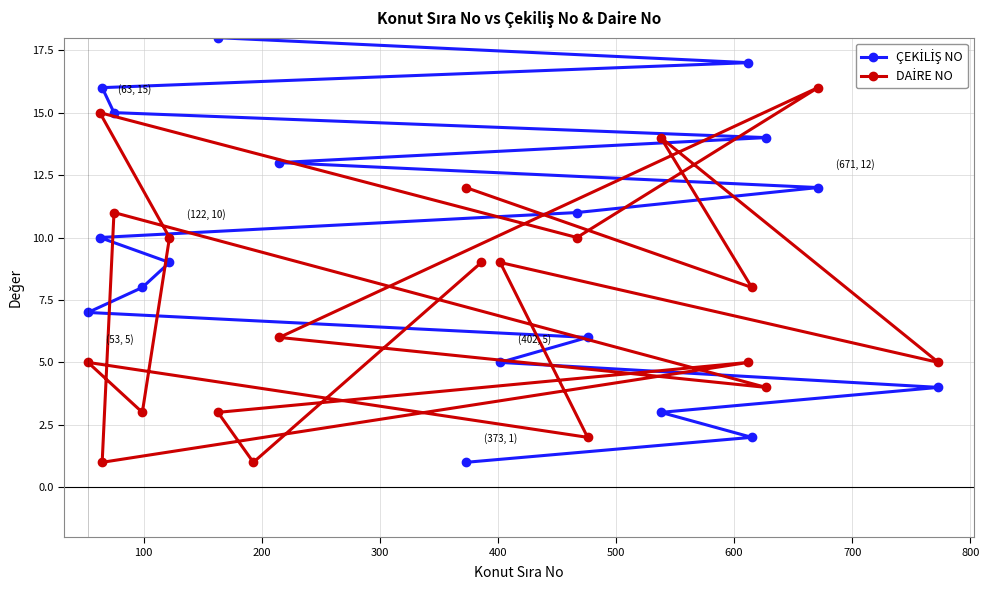

What are all the series names shown in the legend?

ÇEKİLİŞ NO, DAİRE NO